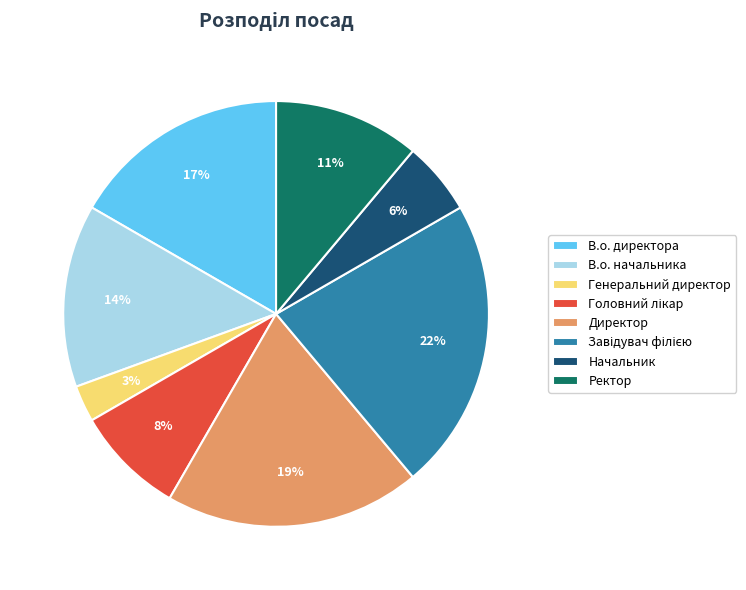

Is the sum of Директор and Ректор greater than half?

No